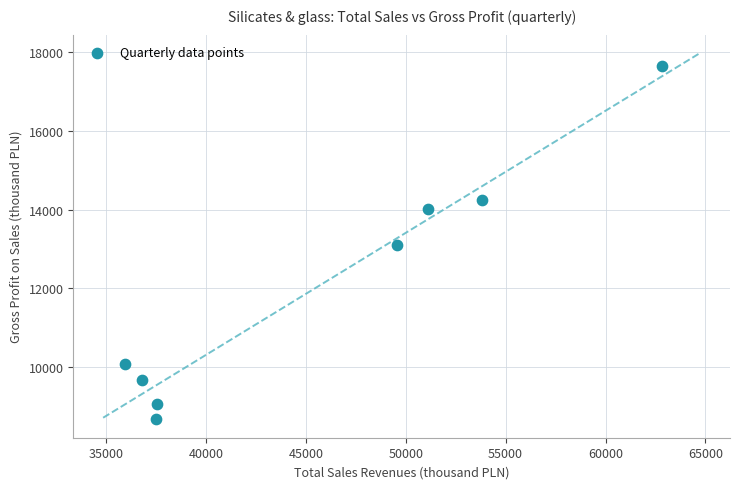

What is the range of X values (max minus min)?

26914